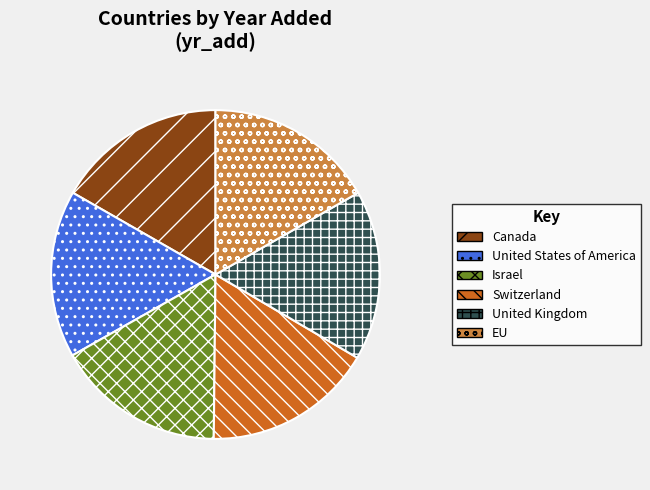

Is there a majority slice in this chart?

No